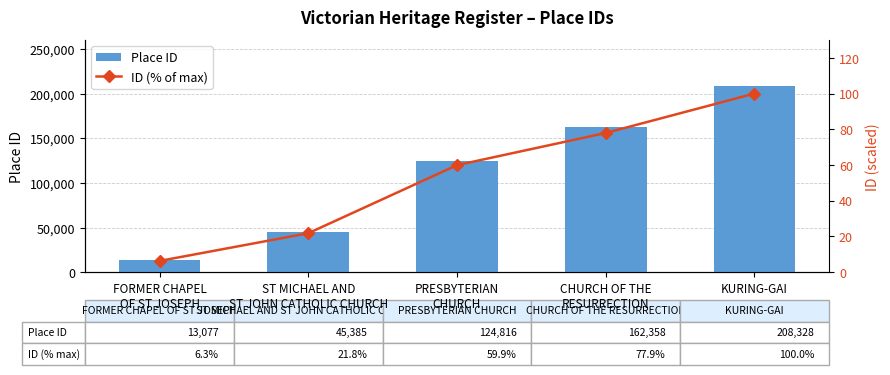

What is the sum of the Place ID values at CHURCH OF THE
RESURRECTION and ST MICHAEL AND
ST JOHN CATHOLIC CHURCH?

207743